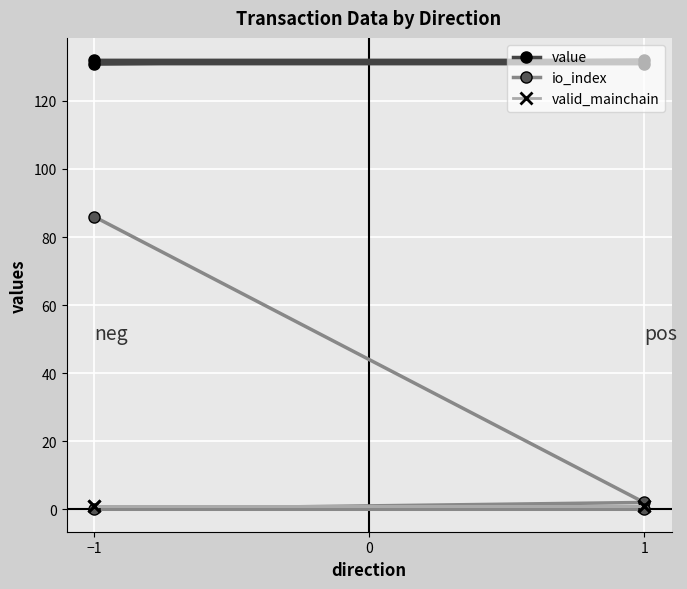

Which label corresponds to the smallest value in the chart?

−1